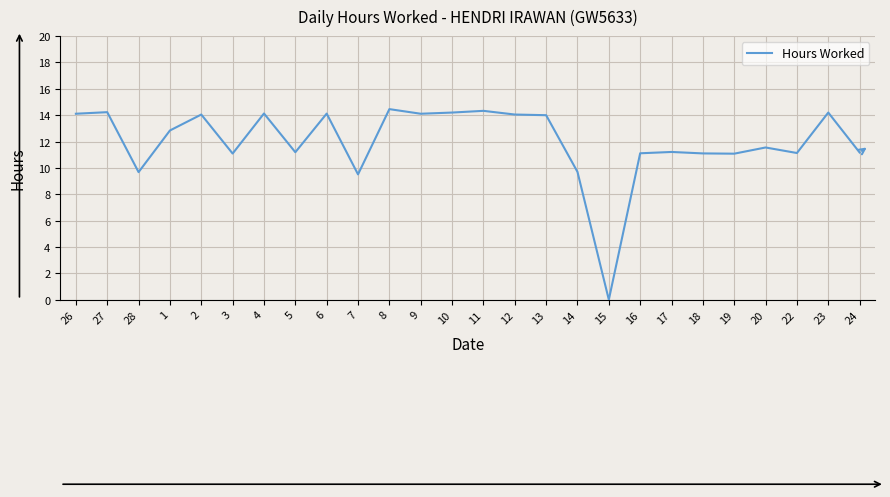

At which label is the value closest to 7?

7